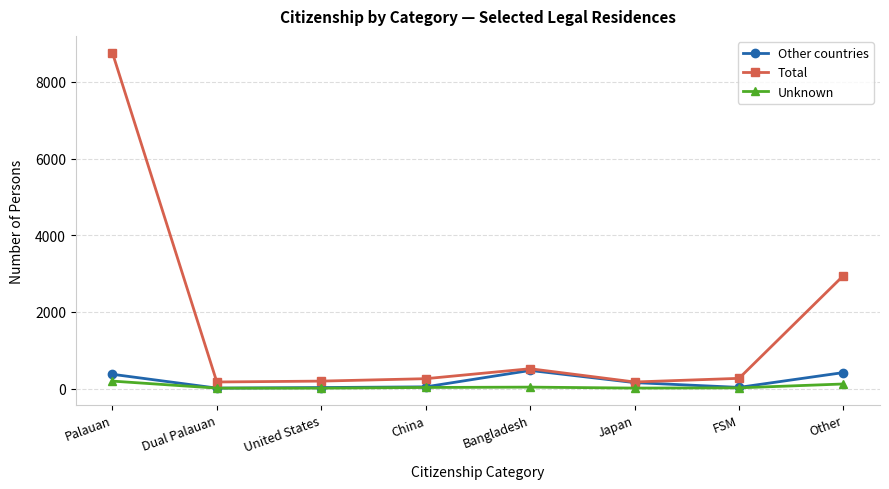

What is the value of the Unknown point at the 1st from the left?

196